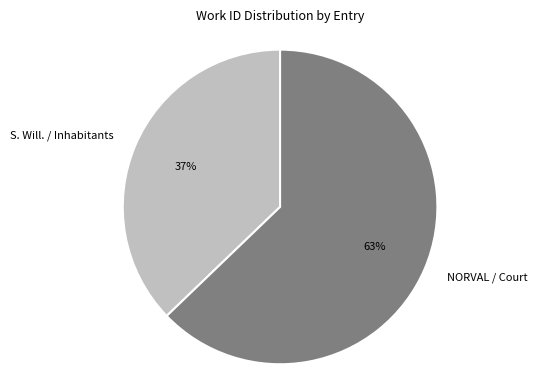

How many slices are in this pie chart?

2